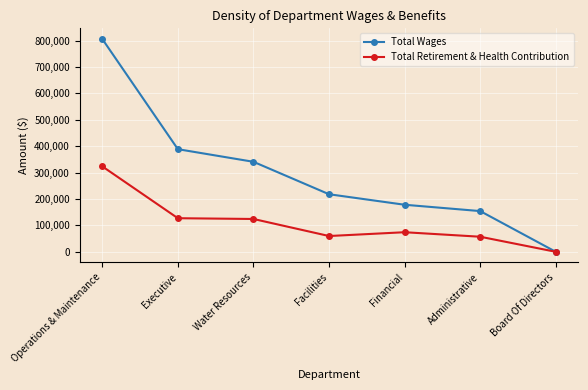

Between Executive and Board Of Directors, which series saw the biggest shift?

Total Wages